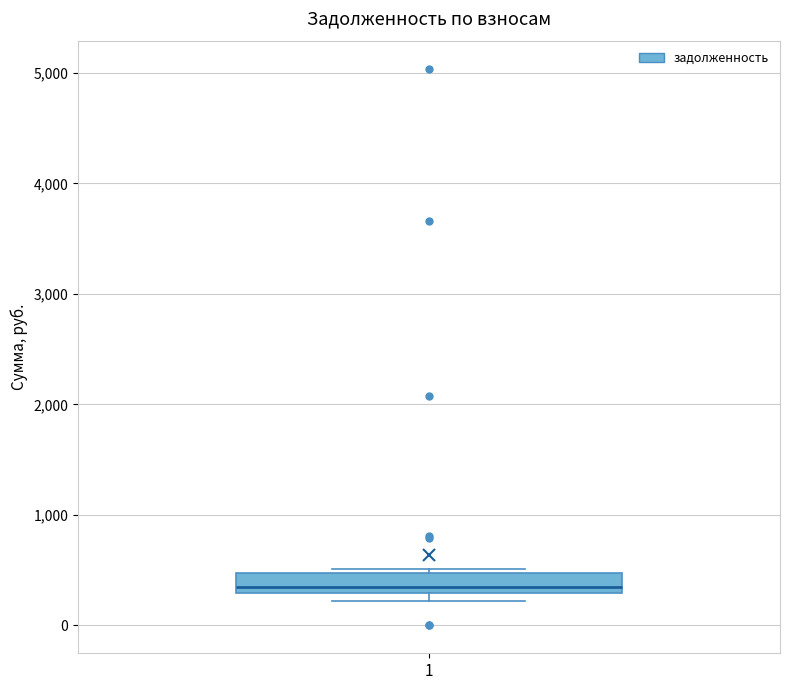

Where is the lower edge of the box at x = 1 on the y-axis? The values are not printed on the chart, so give them approximately, as read against the axis.

300